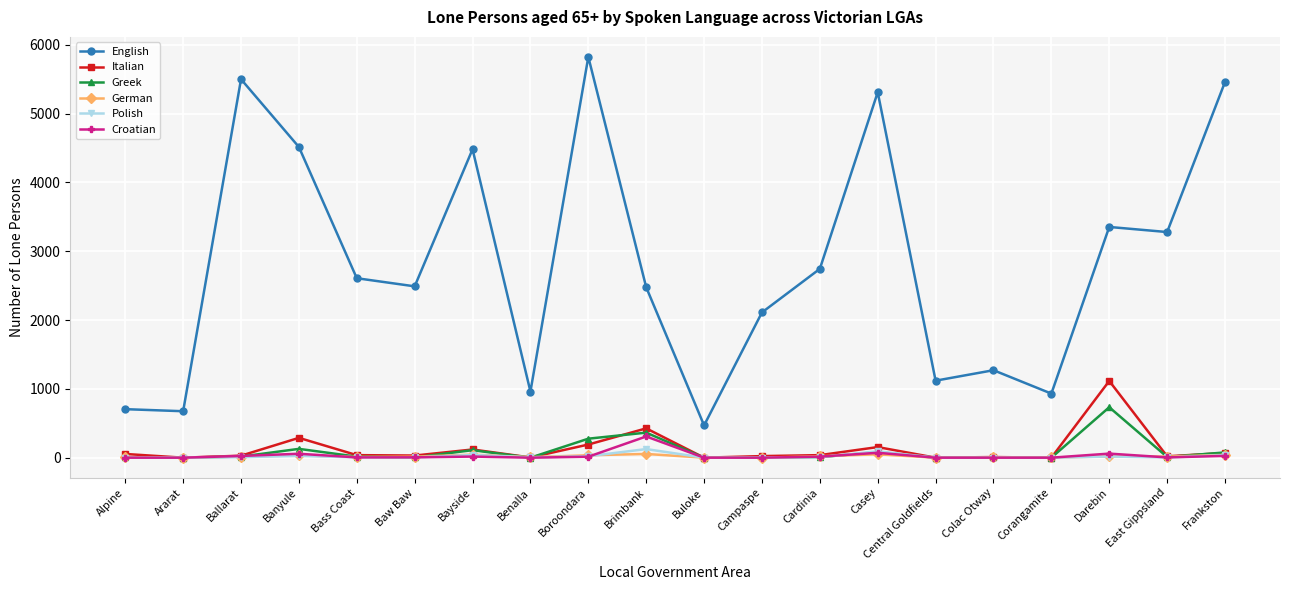

True or false: Italian and English intersect in this chart.

False